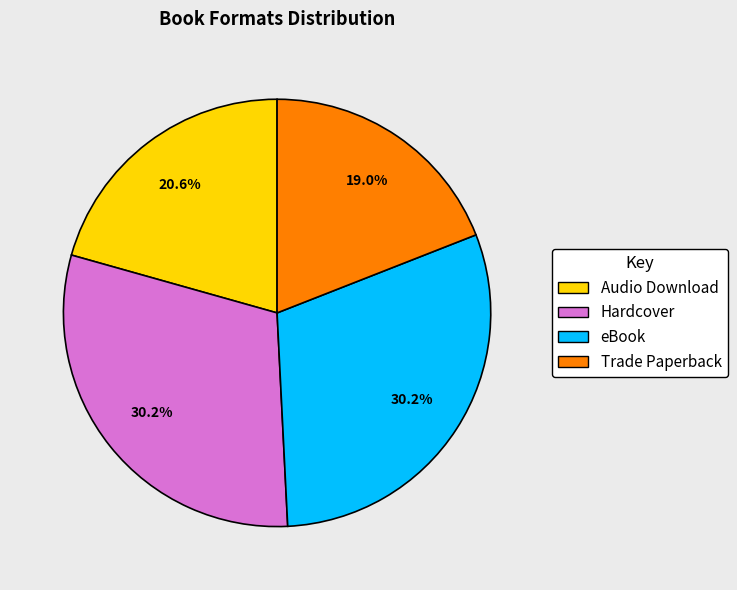

To the nearest percent, what is the difference between the largest and smallest slice percentages?

11%